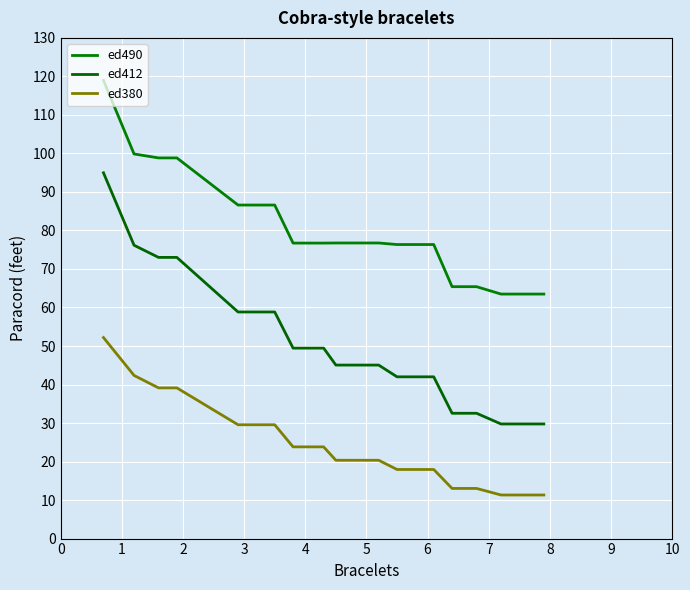

How many lines are shown in the chart?

3